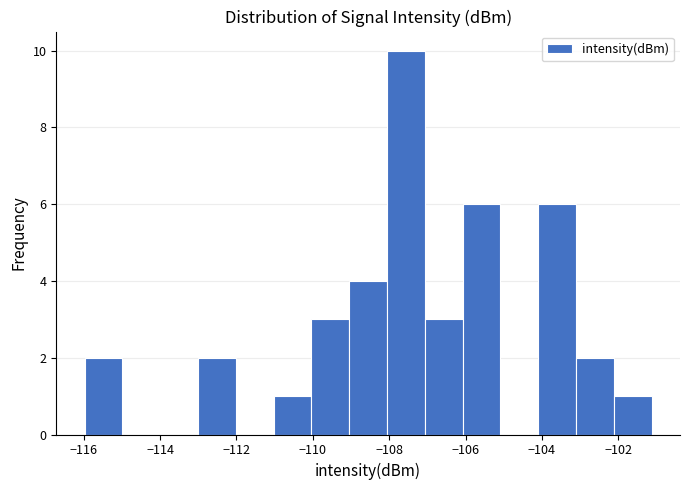

What is the height of the bar covering -108.0 to -107.0 on the x-axis? Neither the bar edges nor the heights are printed on the chart, so give them approximately, as read against the axes.

10